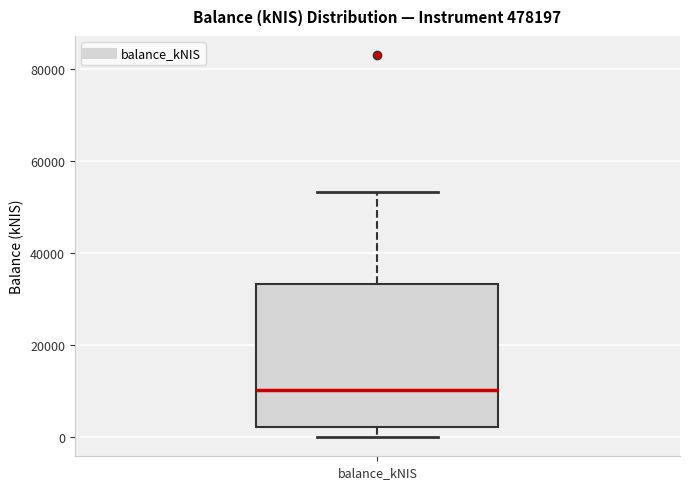

Read this box plot against the y-axis: the position of the median line, the range covered by the box, and the ends of both whiskers. The values are not printed on the chart, so give them approximately, as read against the axis.

median 10000, box 2000 to 34000, whiskers 0 to 54000